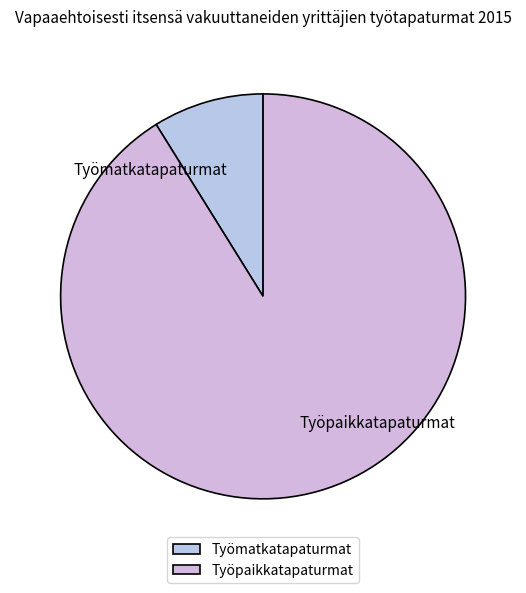

Approximately how many times larger is the value at Työpaikkatapaturmat compared to Työmatkatapaturmat?

10.3